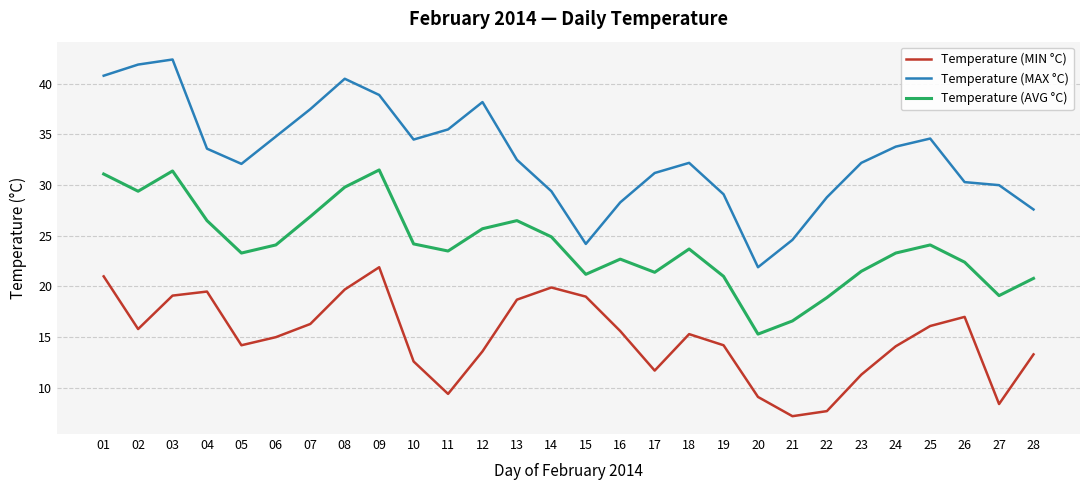

What is the sum of all Temperature (MAX °C) values?

921.4